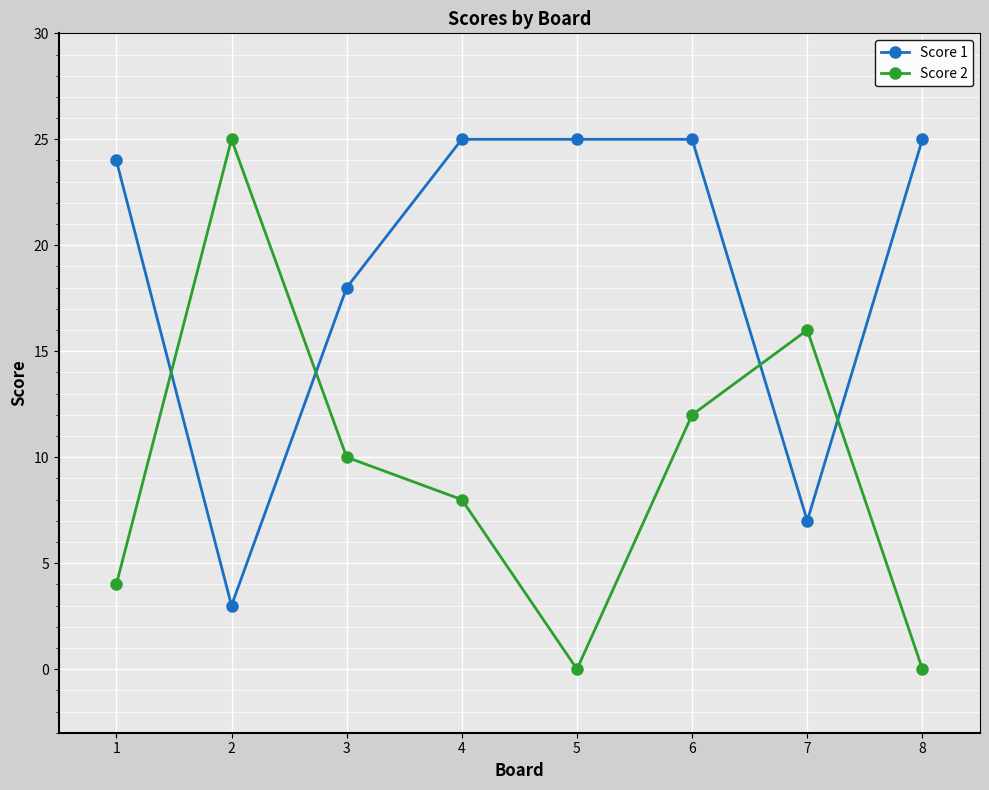

What is the difference between the maximum and second lowest values in the Score 2 series?

25